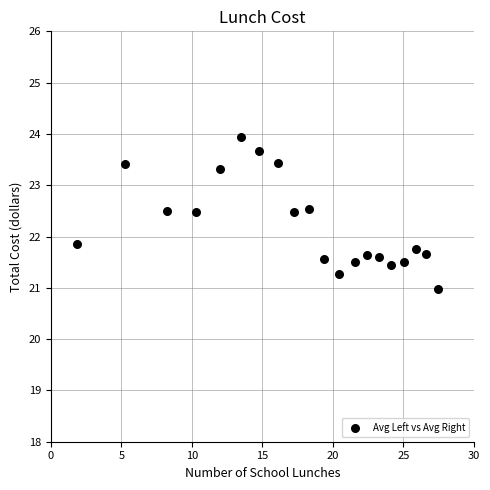

What Y value in the scatter plot is closest to 22?

21.9